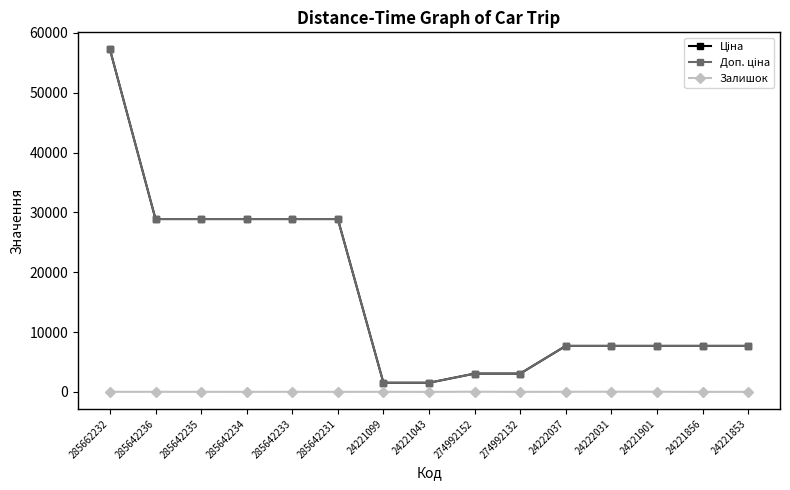

Which label corresponds to the largest value in the chart?

285662232